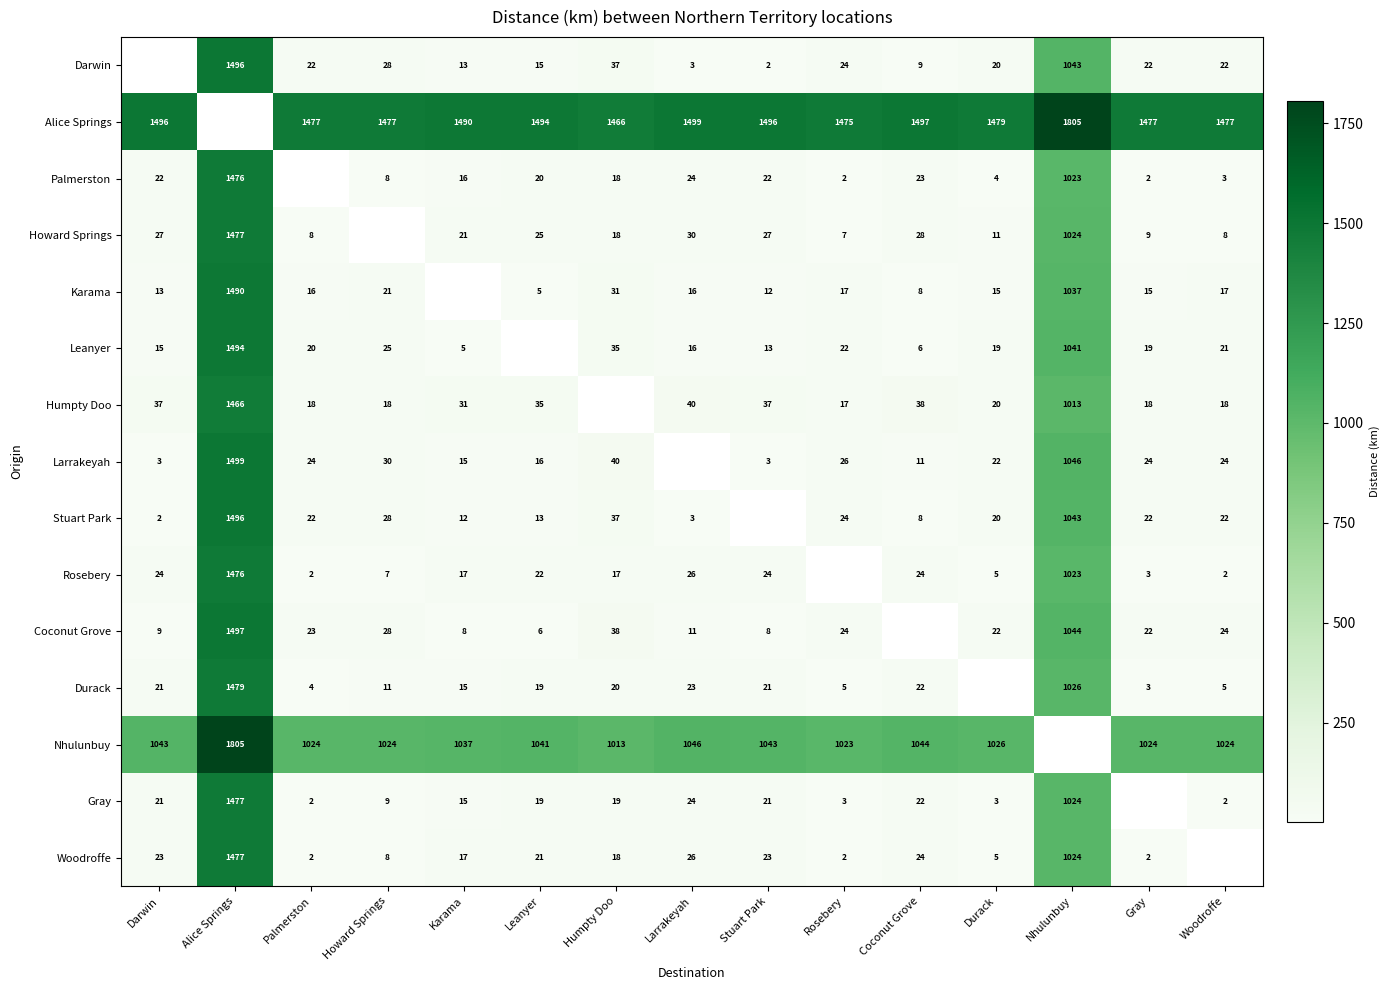

True or false: Alice Springs has a value of 2228.4 at Howard Springs.

False